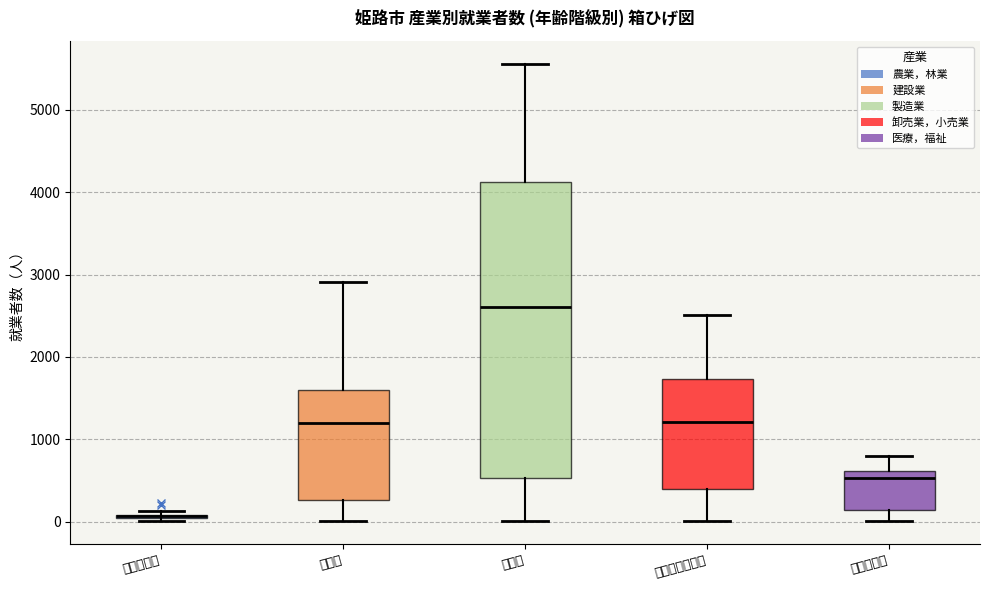

Where does the upper whisker of the box for 医療，福祉 end on the y-axis? The values are not printed on the chart, so give them approximately, as read against the axis.

800